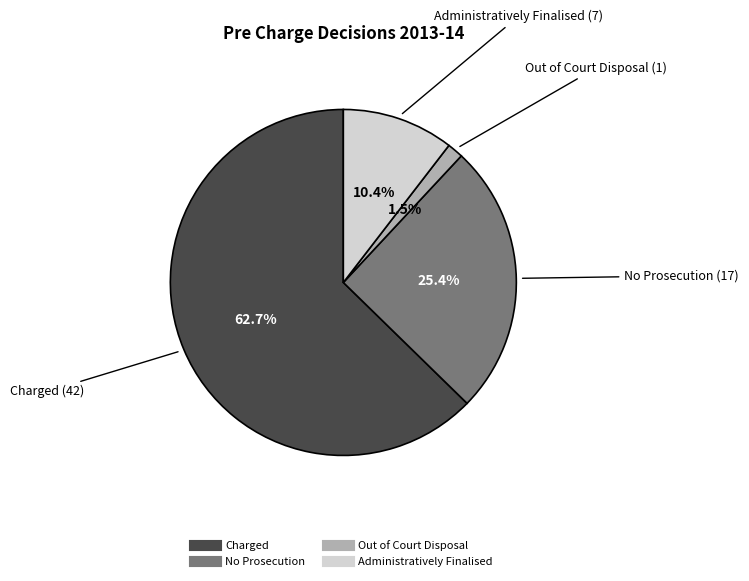

To the nearest percent, what is the average slice percentage?

25%